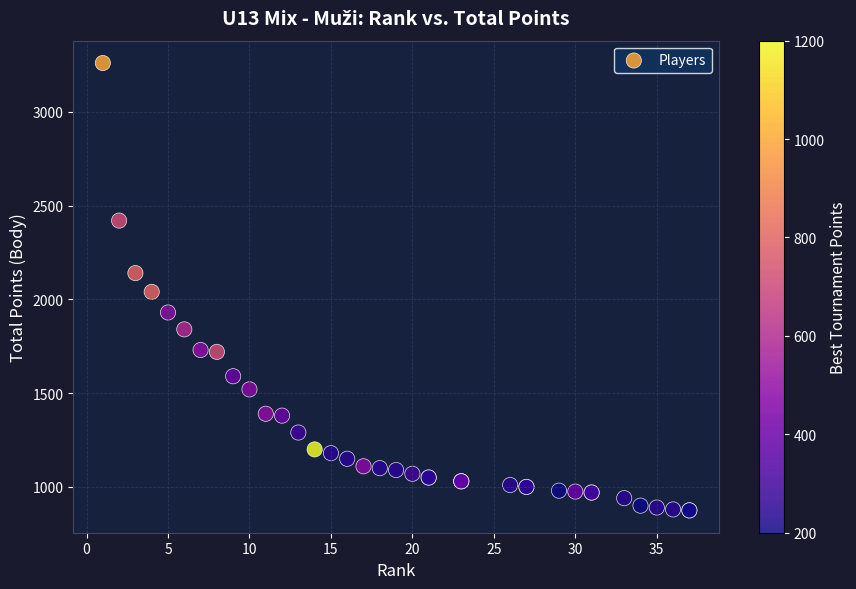

What Y value in the scatter plot is closest to 2067?

2040